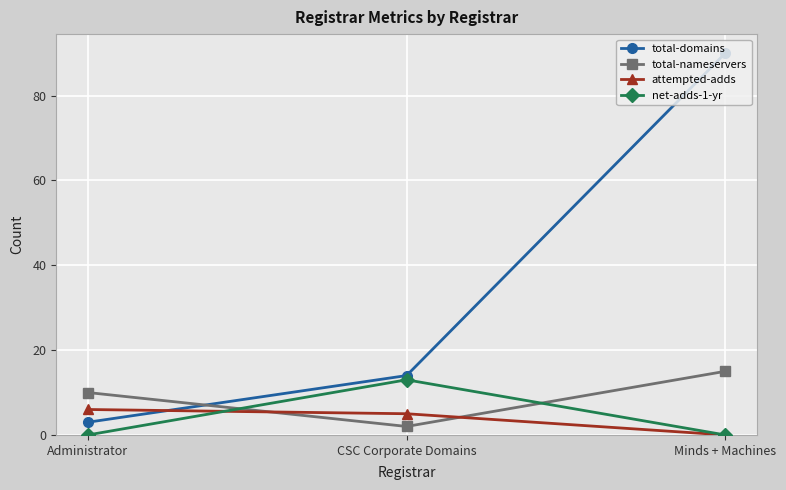

Rank the categories by total-nameservers value from highest to lowest.

Minds + Machines, Administrator, CSC Corporate Domains